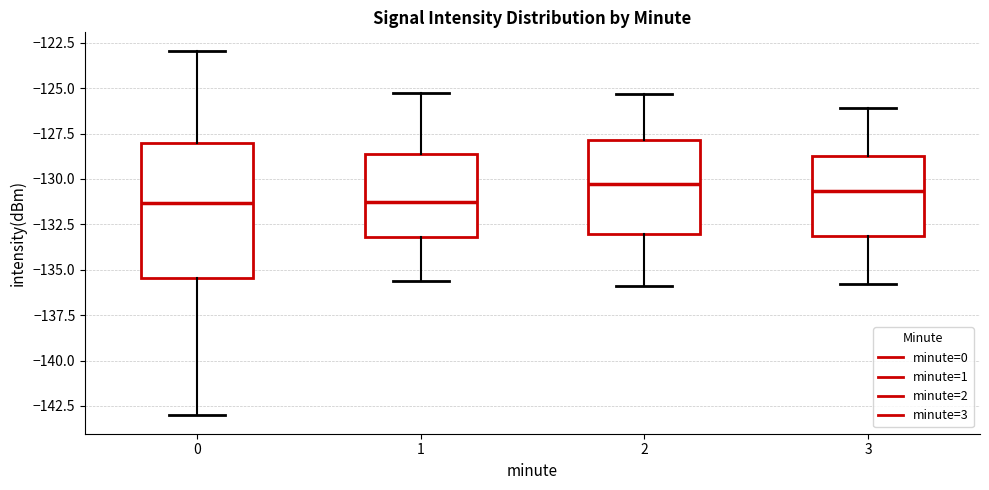

Where does the lower whisker of the box at x = 0 end on the y-axis? The values are not printed on the chart, so give them approximately, as read against the axis.

-143.0